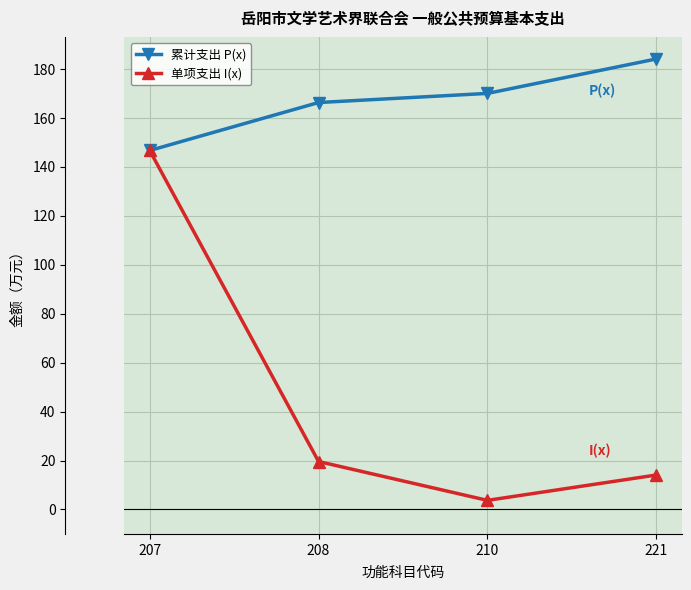

What is the value of the 单项支出 I(x) point at the 1st from the left?

146.7